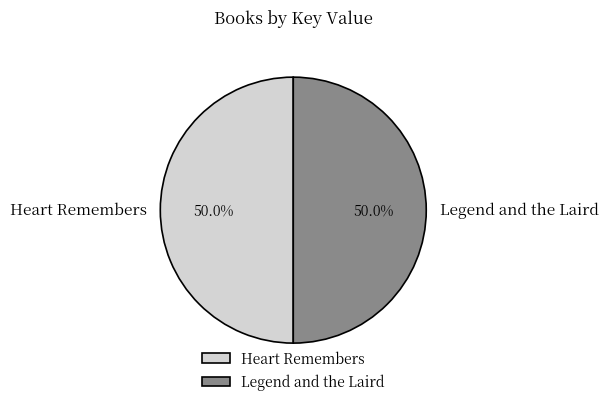

To the nearest percent, what portion does Heart Remembers represent?

50%